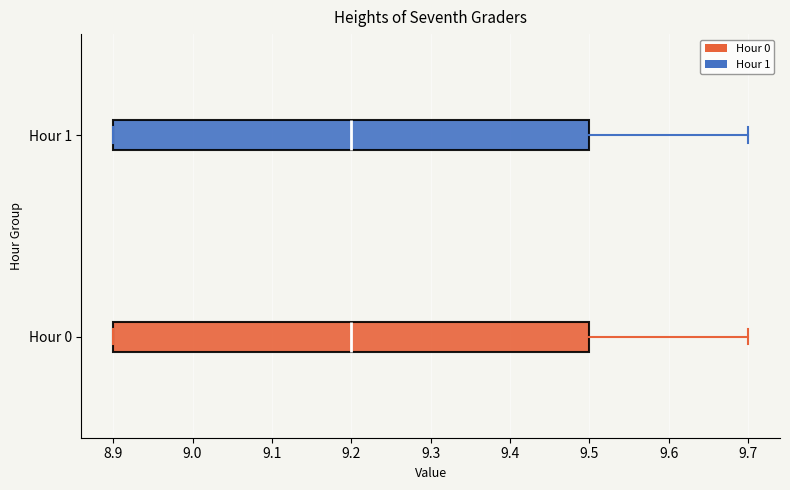

Where is the left edge of the box for Hour 1 on the x-axis? The values are not printed on the chart, so give them approximately, as read against the axis.

8.9